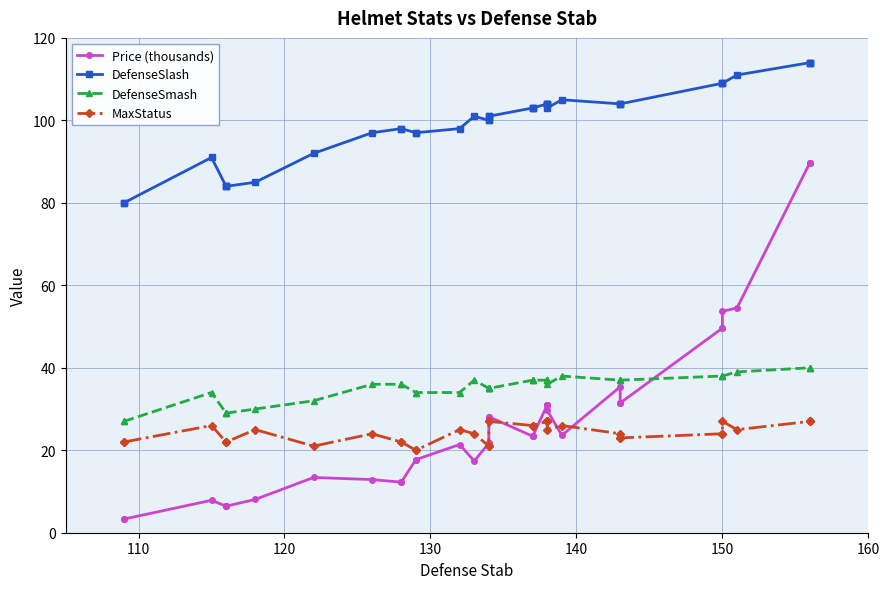

Does the chart have visible grid lines?

Yes